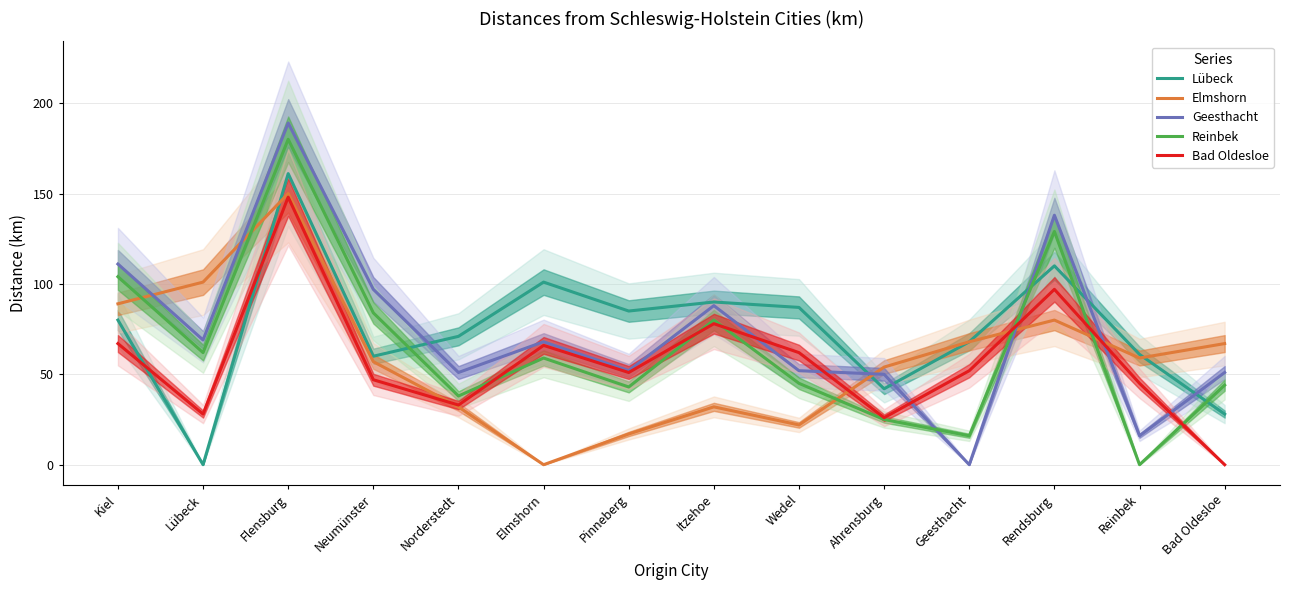

Does the chart display data point markers on the line(s)?

No